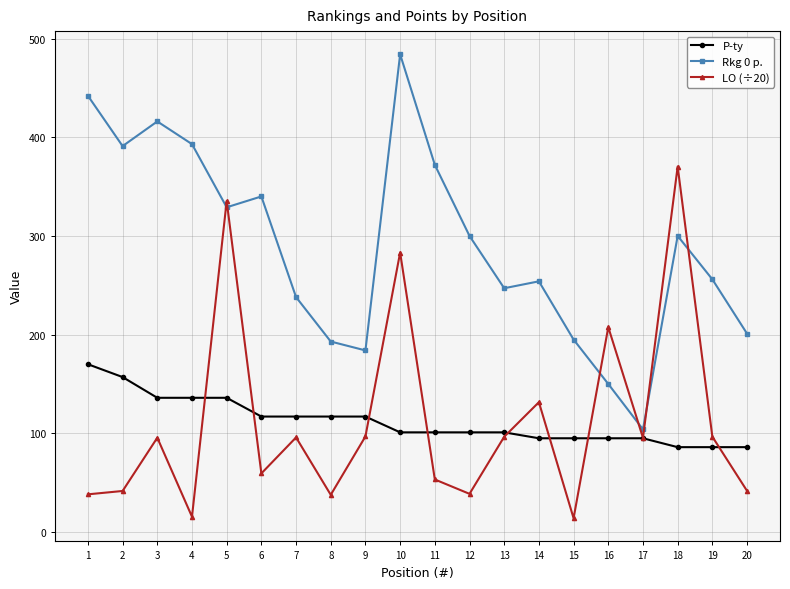

True or false: P-ty has a value of 95.0 at 15.

True